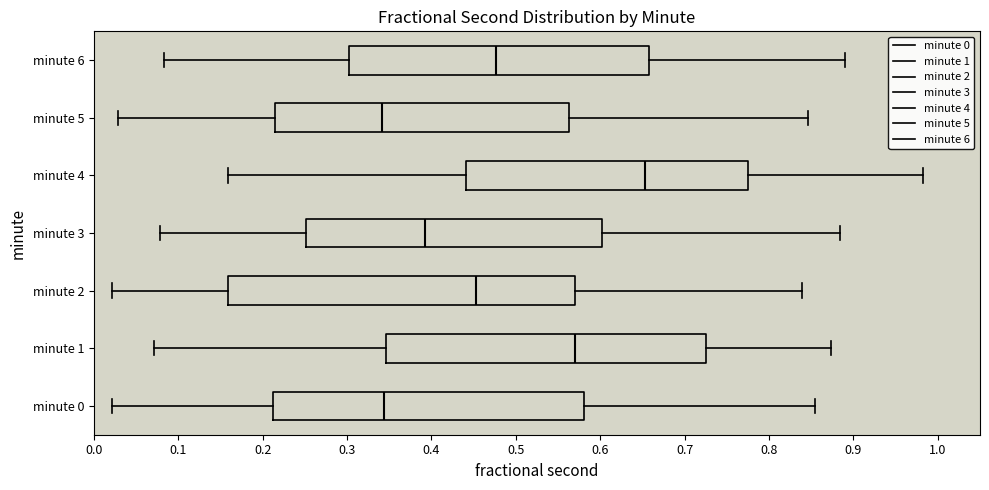

Reading bottom to top, read every box against the x-axis: the position of its median line, the range the box covers, and the ends of its whiskers. The values are not printed on the chart, so give them approximately, as read against the axis.

minute 0: median 0.34, box 0.21 to 0.58, whiskers 0.02 to 0.85
minute 1: median 0.57, box 0.35 to 0.72, whiskers 0.07 to 0.87
minute 2: median 0.45, box 0.16 to 0.57, whiskers 0.02 to 0.84
minute 3: median 0.39, box 0.25 to 0.60, whiskers 0.08 to 0.88
minute 4: median 0.65, box 0.44 to 0.78, whiskers 0.16 to 0.98
minute 5: median 0.34, box 0.21 to 0.56, whiskers 0.03 to 0.85
minute 6: median 0.48, box 0.30 to 0.66, whiskers 0.08 to 0.89